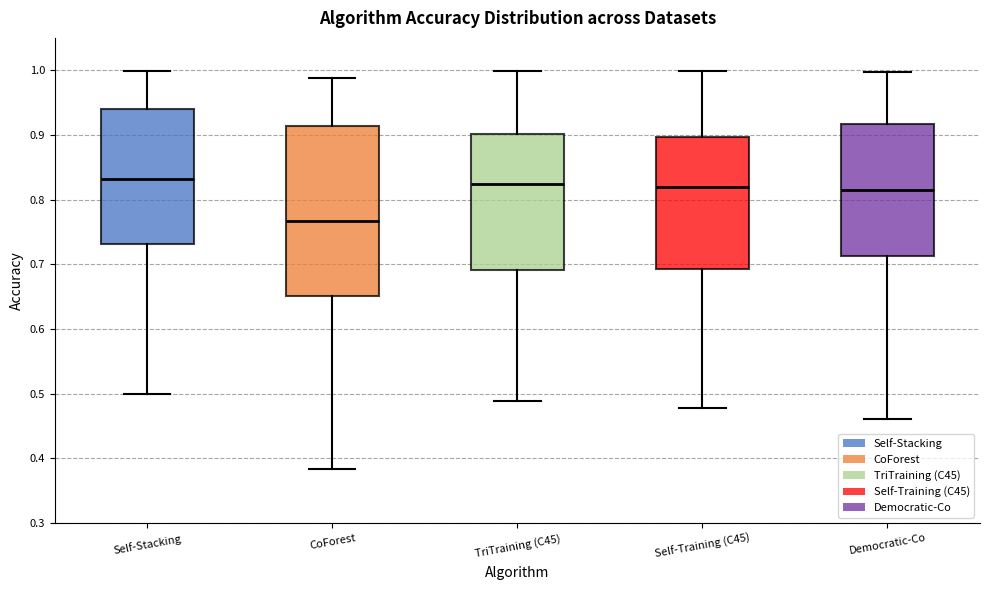

Where is the upper edge of the box for Democratic-Co on the y-axis? The values are not printed on the chart, so give them approximately, as read against the axis.

0.92